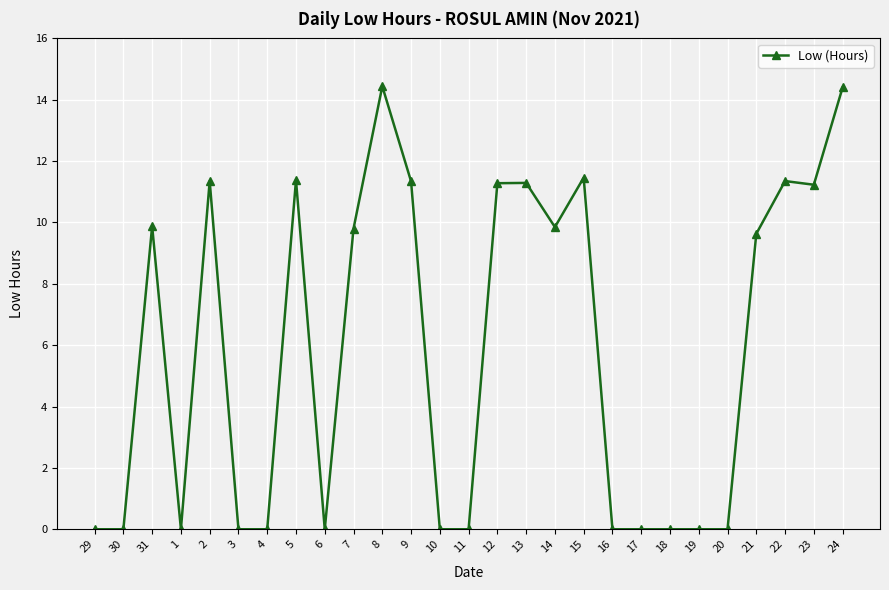

What is the label of the 12th point from the left?

9